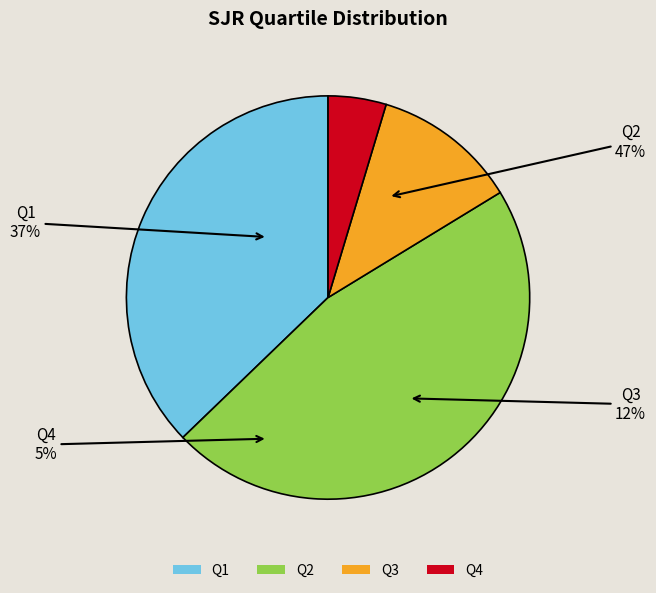

The Q3 slice represents 12% of the pie. True or false?

True